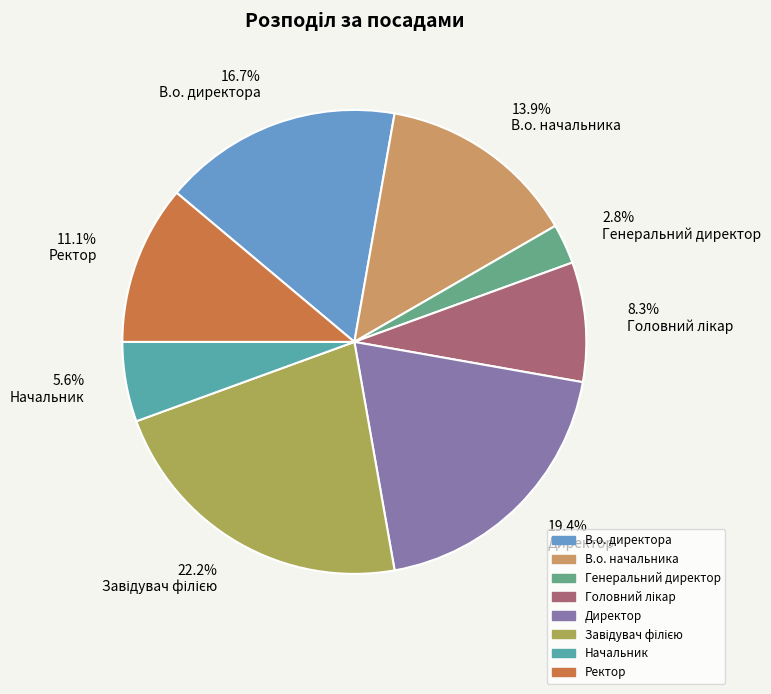

To the nearest percent, what portion does Завідувач філією represent?

22%